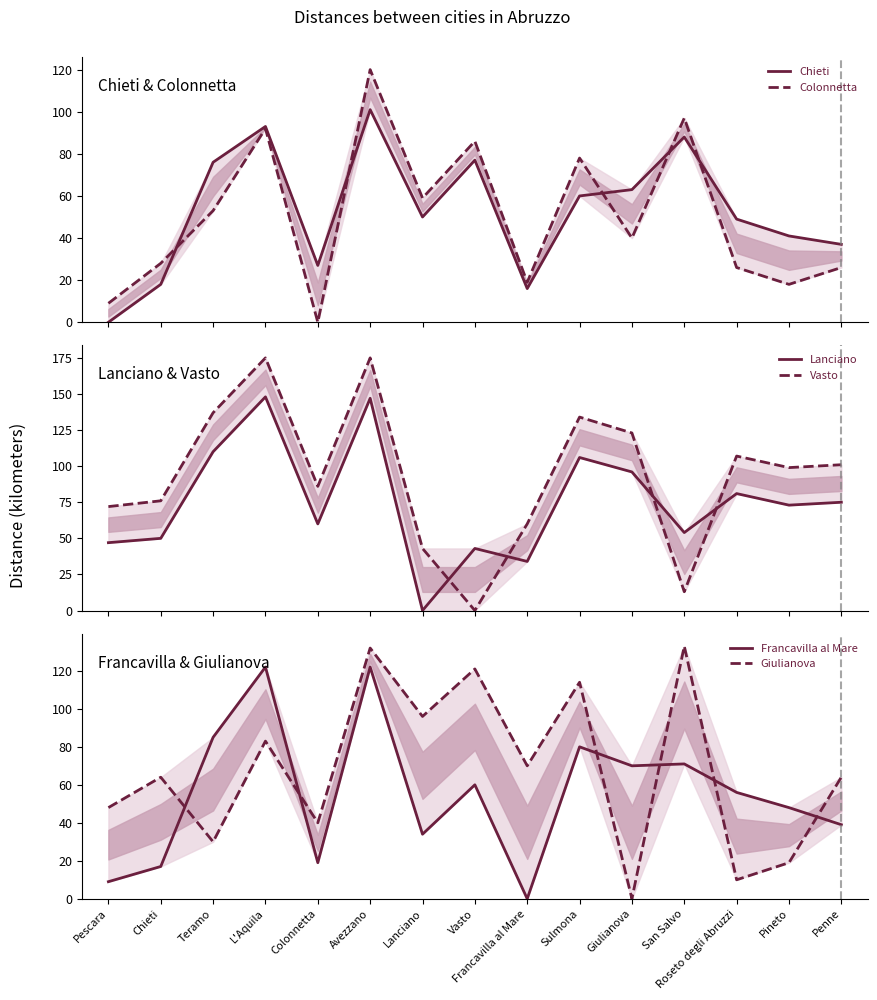

What is the sum of the Chieti values at L'Aquila and Francavilla al Mare?

109